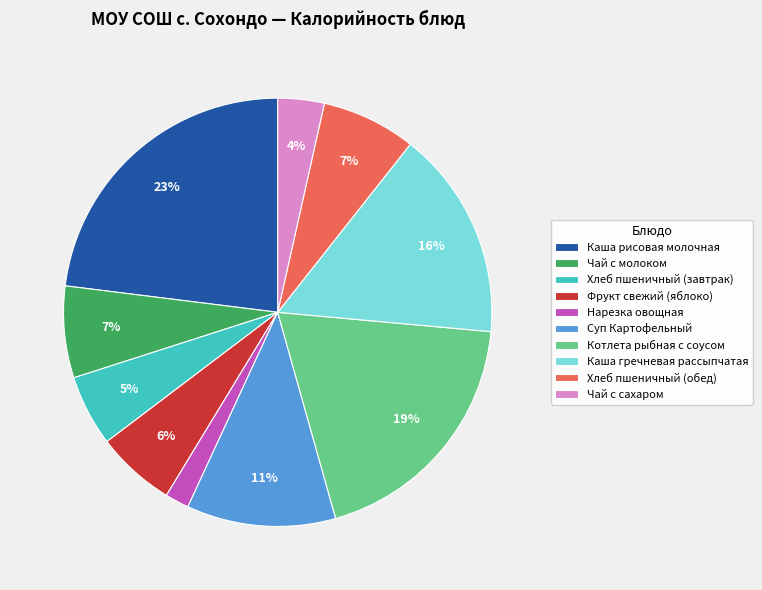

How many slices are in this pie chart?

10